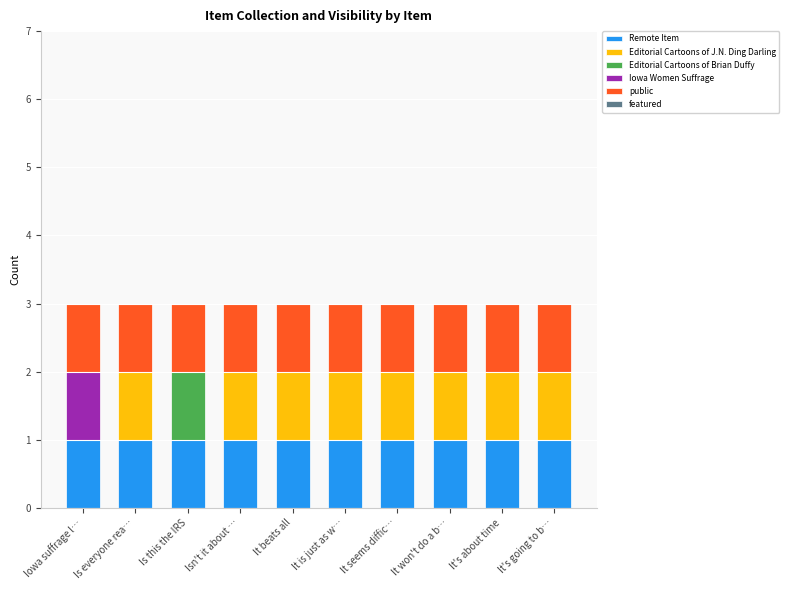

What is the sum of all Remote Item values?

10